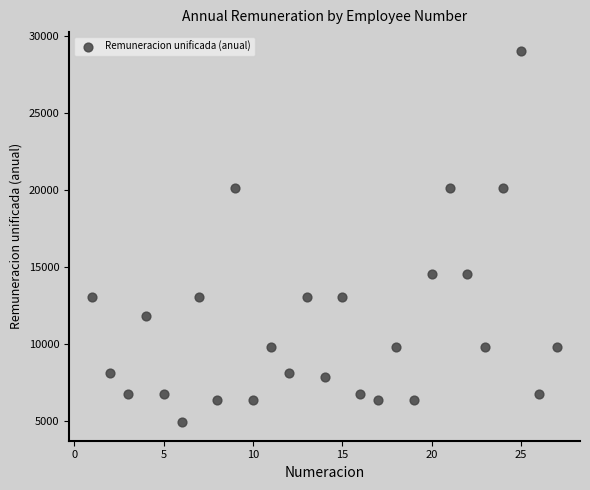

What is the range of Y values (max minus min)?

24086.0